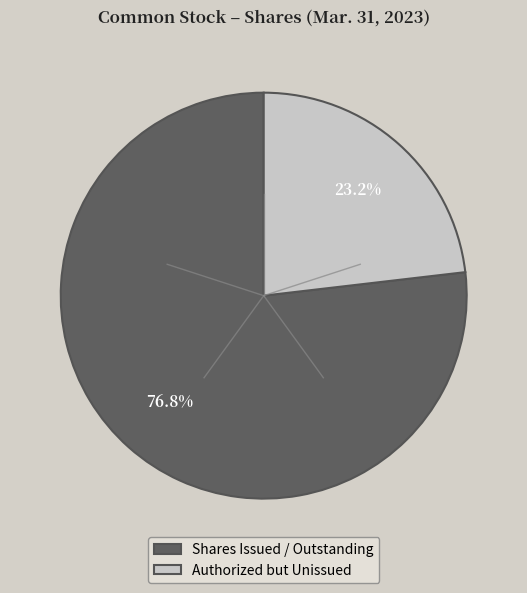

Which slice is the smallest?

Authorized but Unissued